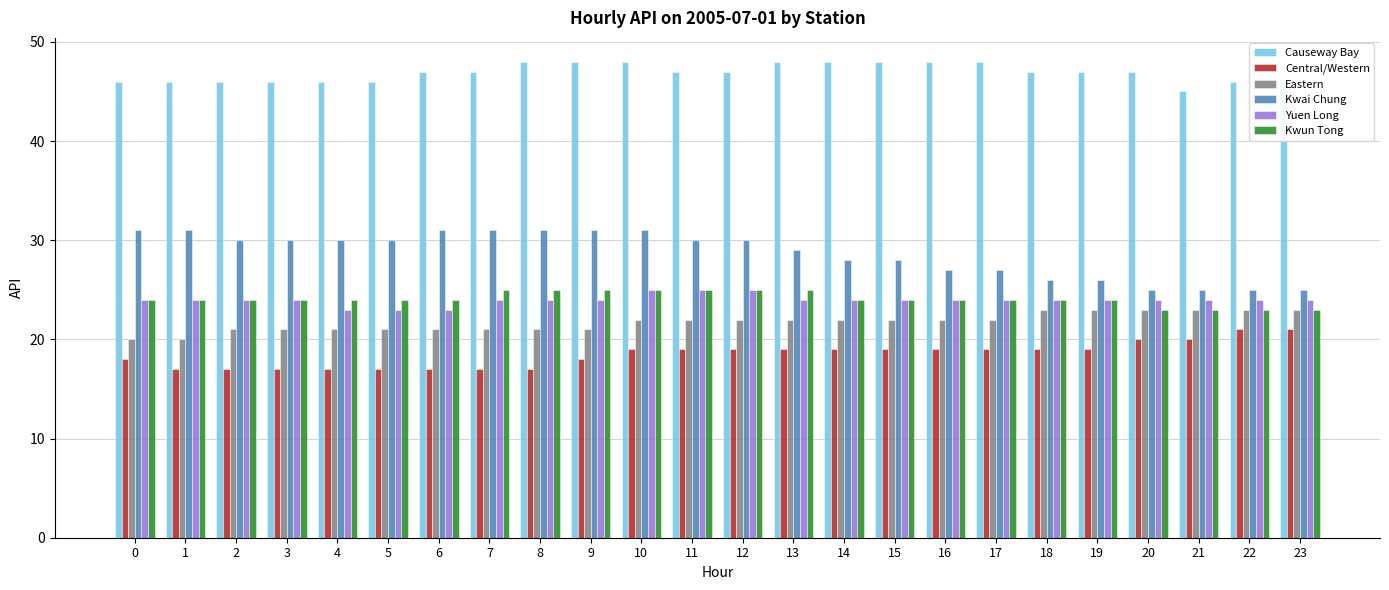

What is the spread (max minus min) of values at 1?

29